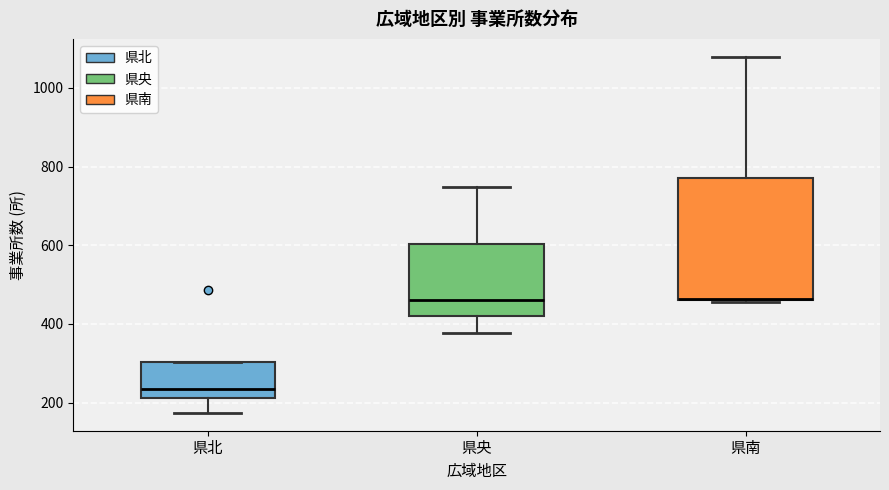

Reading left to right, read every box against the y-axis: the position of its median line, the range the box covers, and the ends of its whiskers. The values are not printed on the chart, so give them approximately, as read against the axis.

県北: median 240, box 220 to 300, whiskers 180 to 300
県央: median 460, box 420 to 600, whiskers 380 to 740
県南: median 460 (drawn on the box's lower edge), box 460 to 780, whiskers 460 to 1080